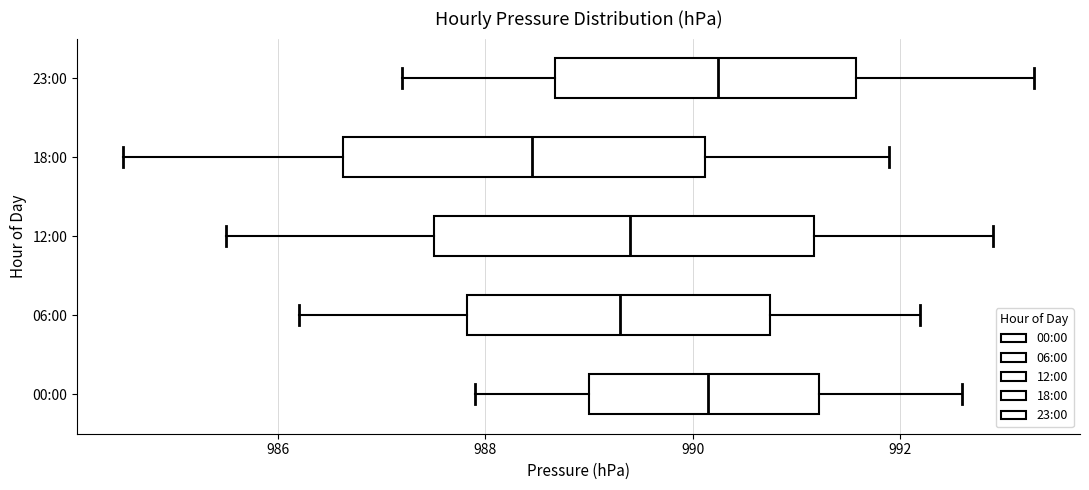

Where is the right edge of the box for 06:00 on the x-axis? The values are not printed on the chart, so give them approximately, as read against the axis.

990.8